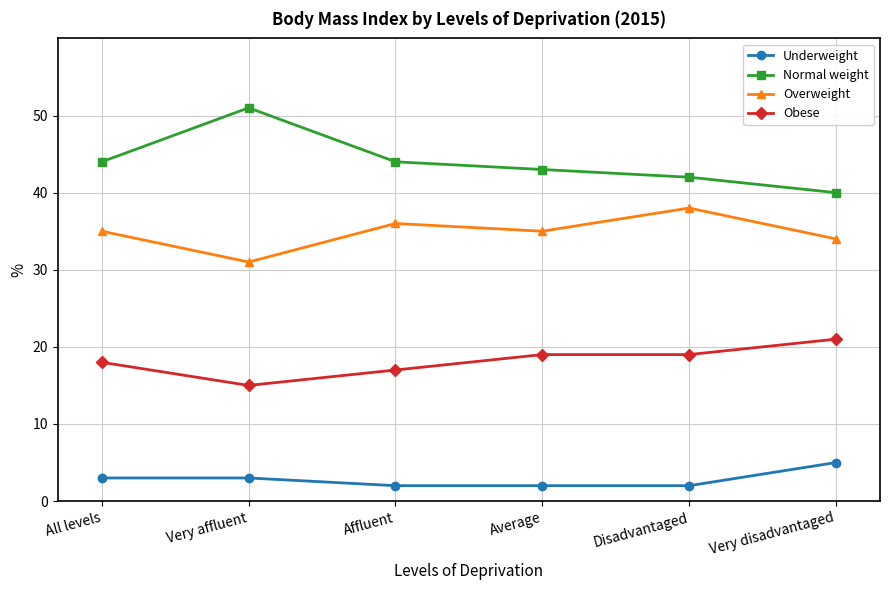

Is this an area chart (filled region under the line)?

No